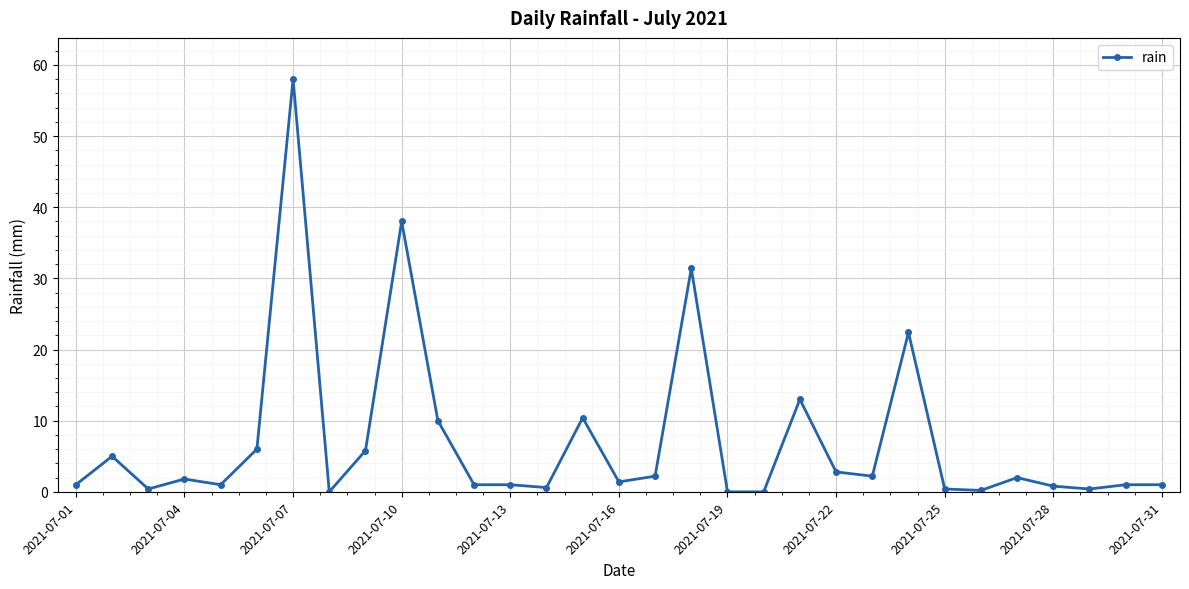

What is the average value?

7.1